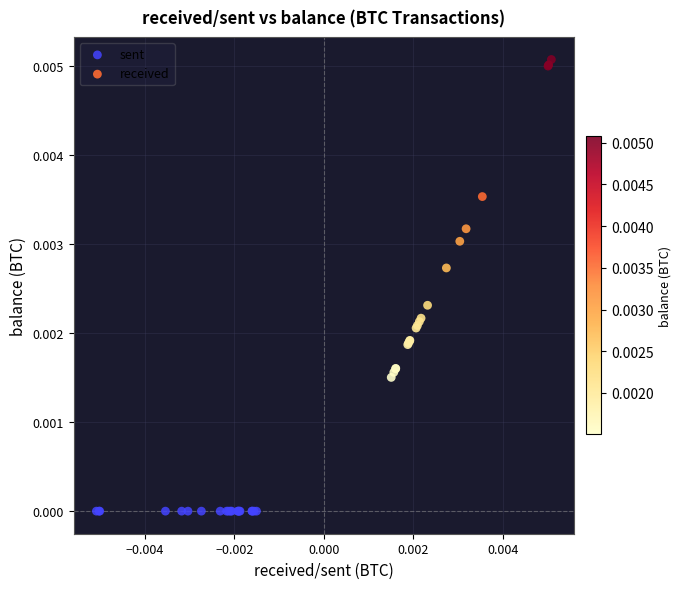

What are all the series names shown in the legend?

sent, received